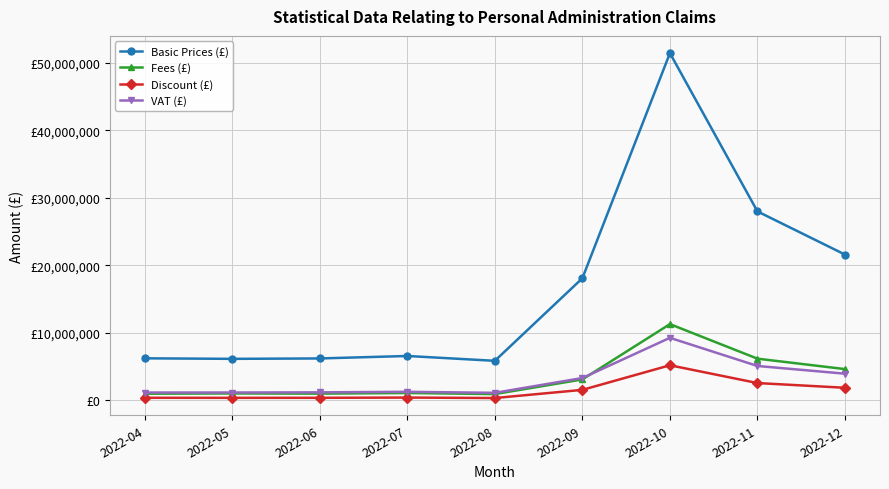

Read the Fees (£) value at 2022-11.

6176624.1